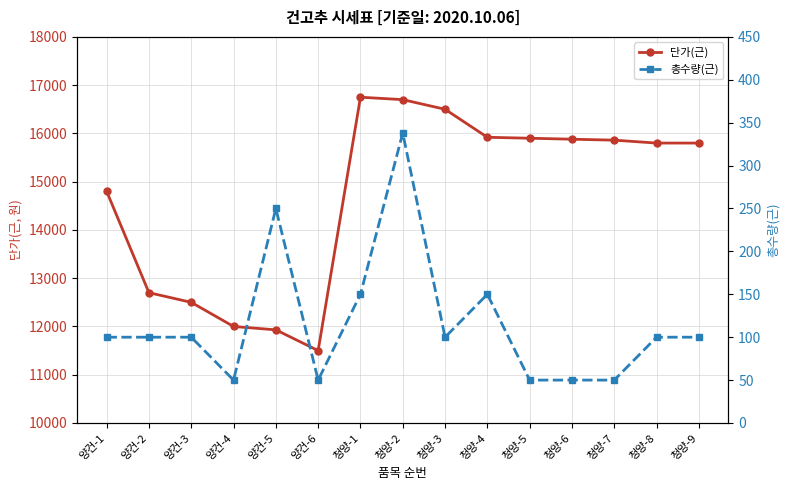

Rank the series by their average value, from highest to lowest.

단가(근), 총수량(근)